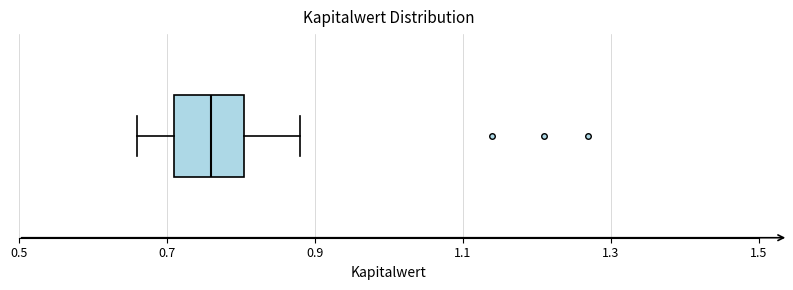

Transcribe this box plot: give where the median line is, the range the box spans, and where the two whiskers end, as read against the x-axis. The values are not printed on the chart, so give them approximately, as read against the axis.

median 0.76, box 0.72 to 0.80, whiskers 0.66 to 0.88